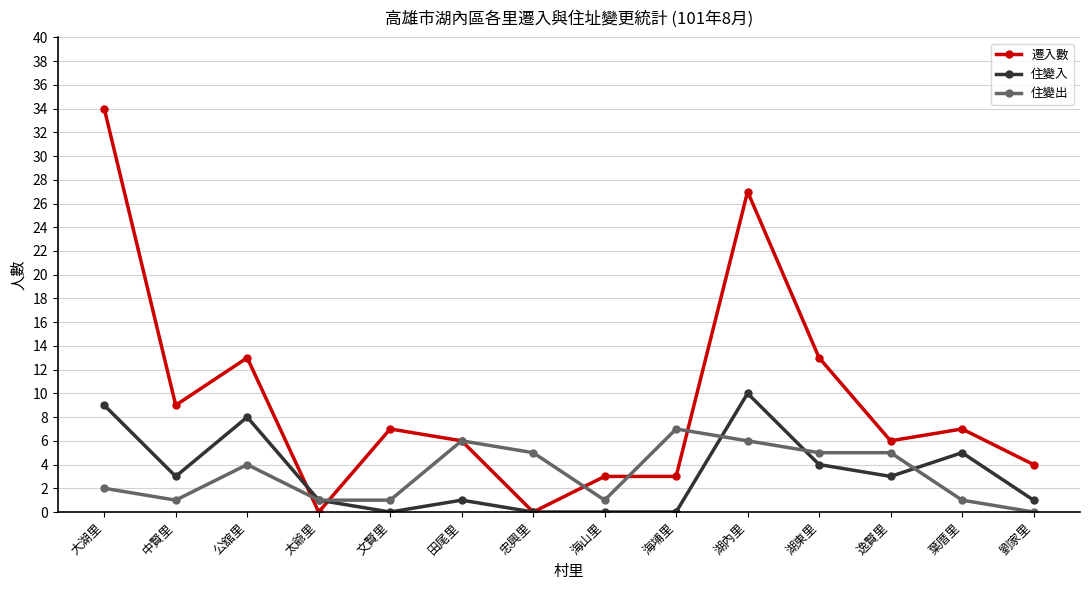

Which series has the largest total across all categories?

遷入數